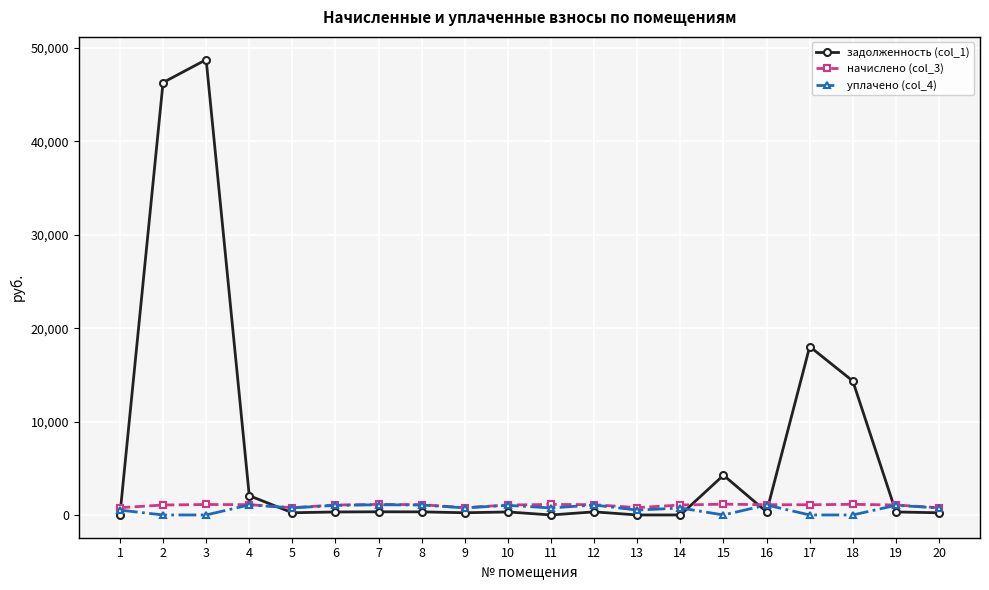

What is the total value across all series at 8?

2497.0